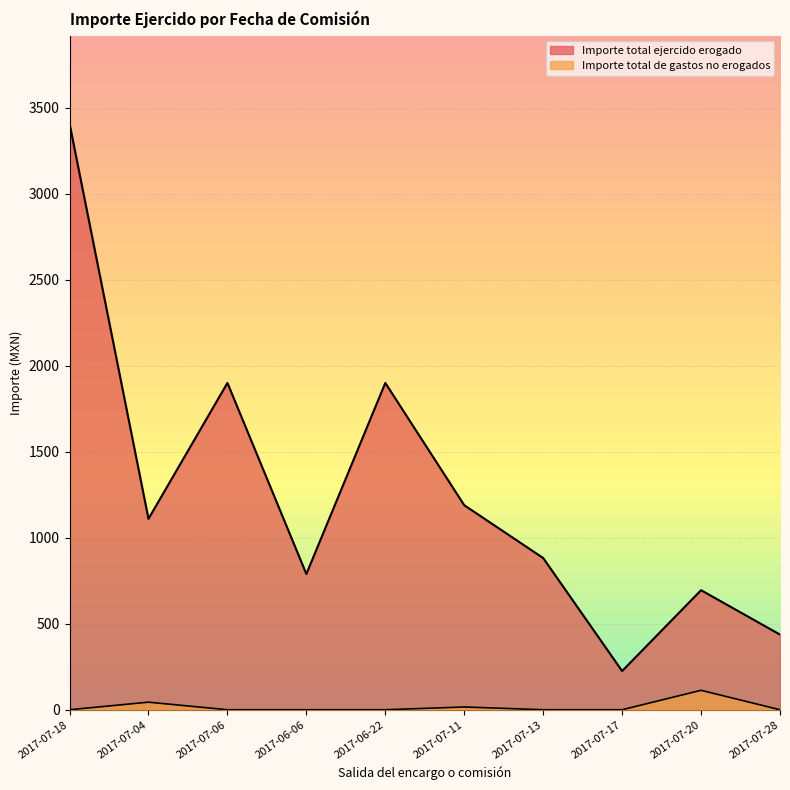

At how many categories does at least one series exceed 2331?

1